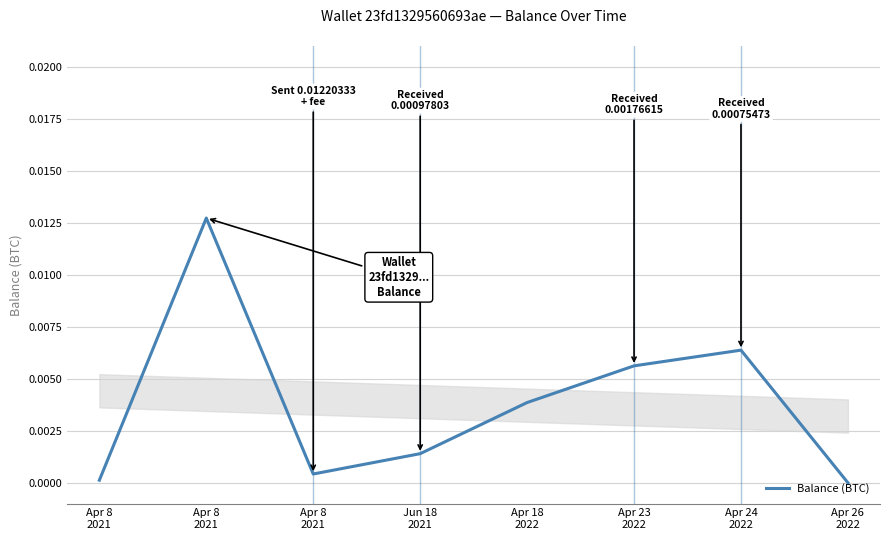

Count the number of data series in this chart.

1